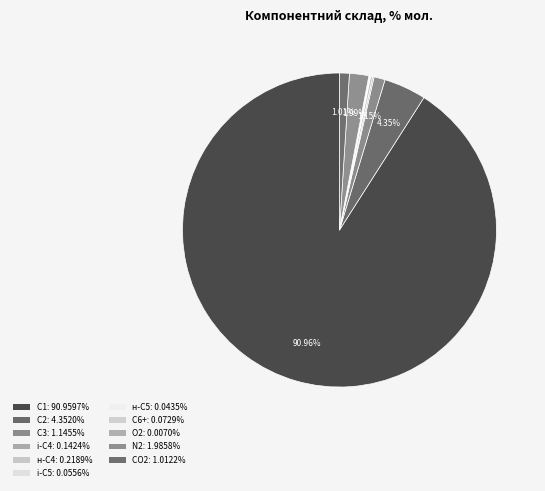

Count the number of slices in the pie.

11